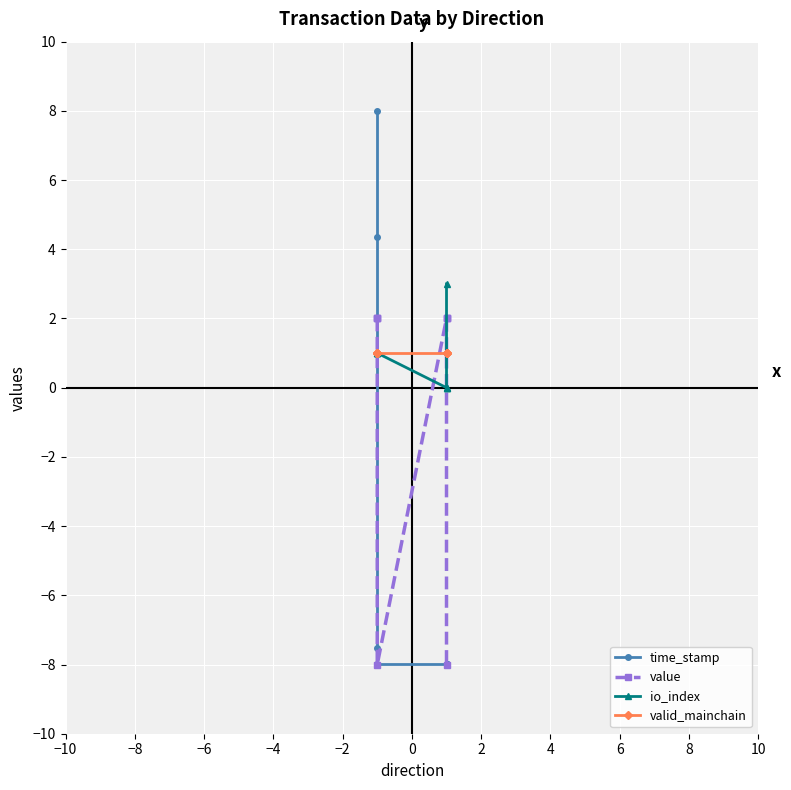

What position from the left is 4?

8